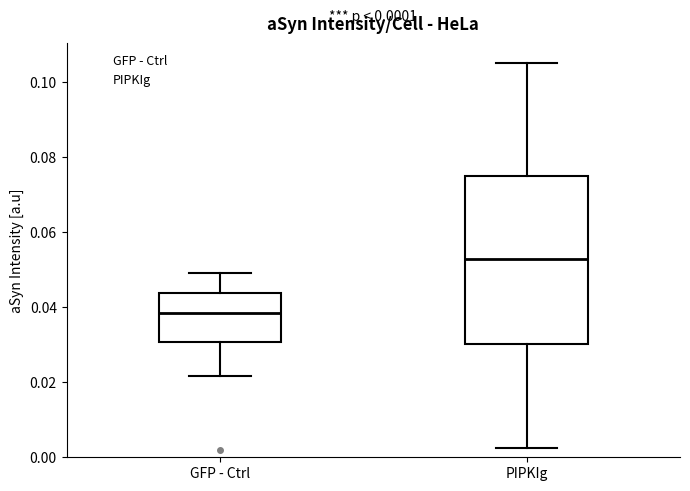

Which box is the tallest, from its lower edge to its upper edge?

PIPKIg